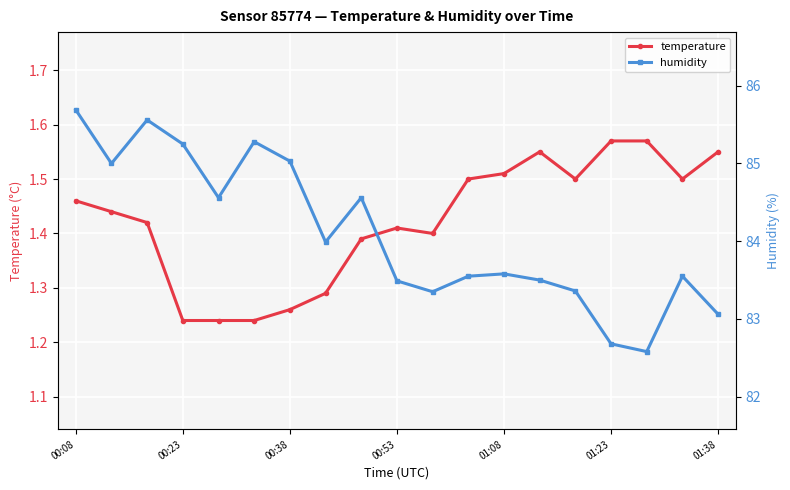

Rank the series by their maximum value, from lowest to highest.

temperature, humidity